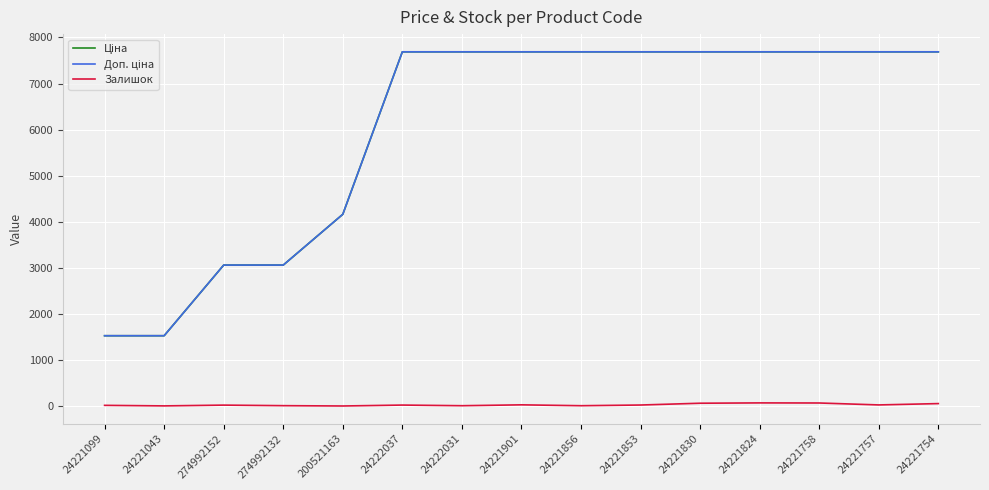

What is the greatest value displayed?

7688.0